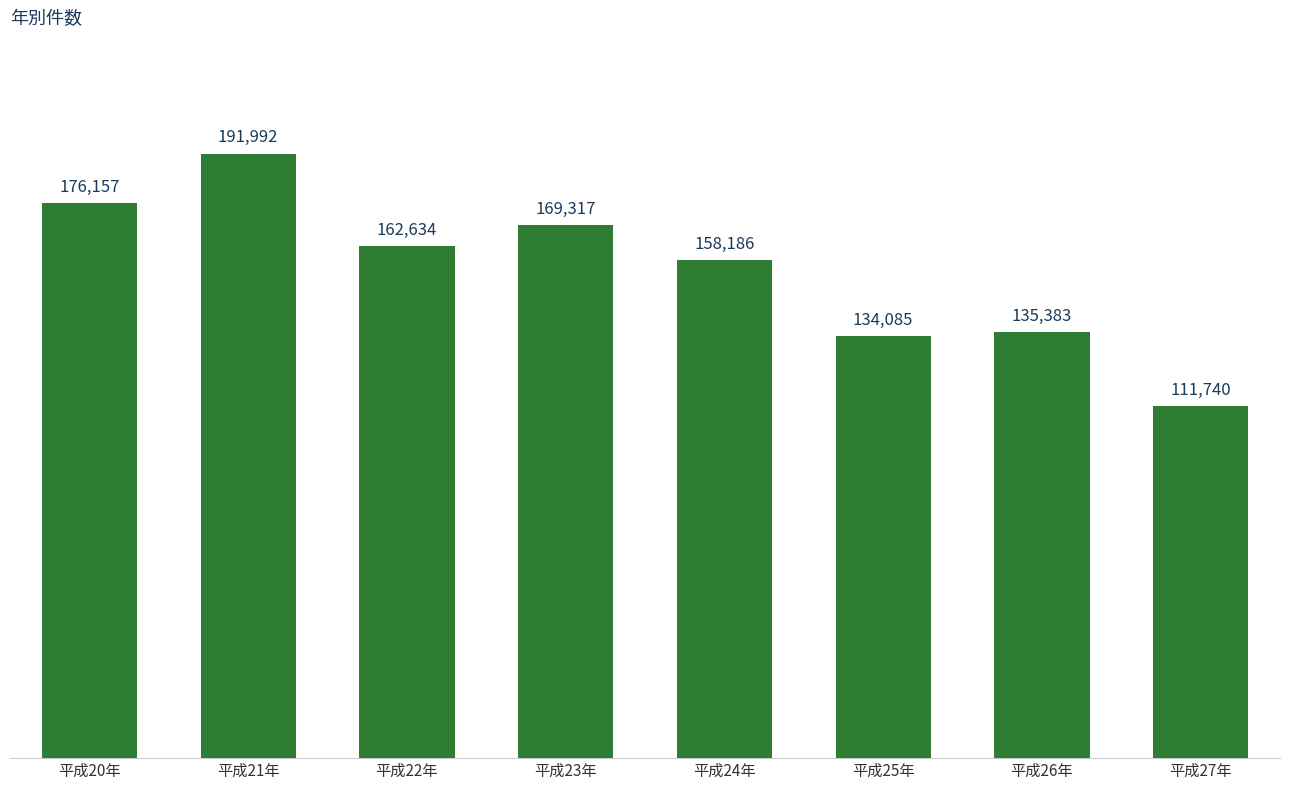

How many values are below 162634?

4